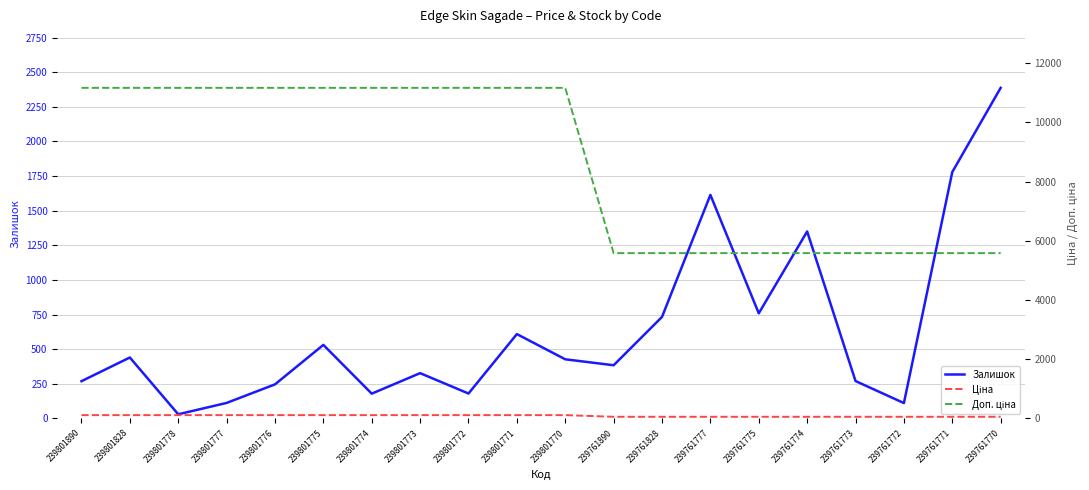

What is the sum of all Ціна values?

1731.2